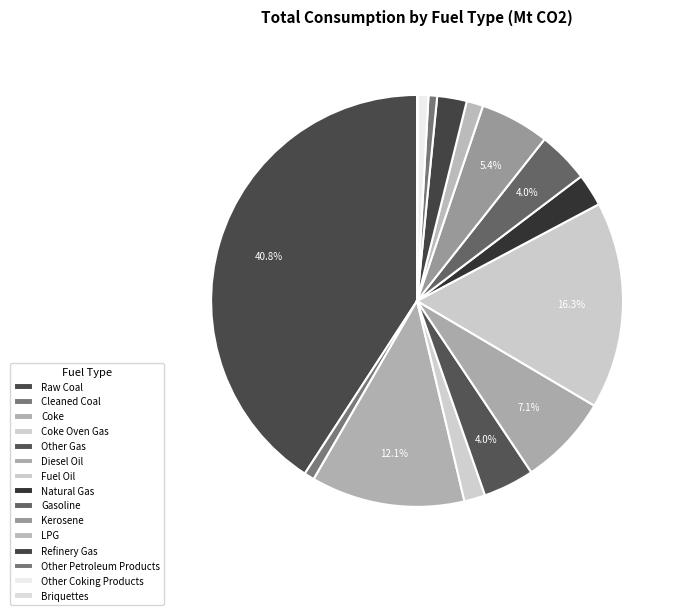

To the nearest percent, what portion does Cleaned Coal represent?

1%